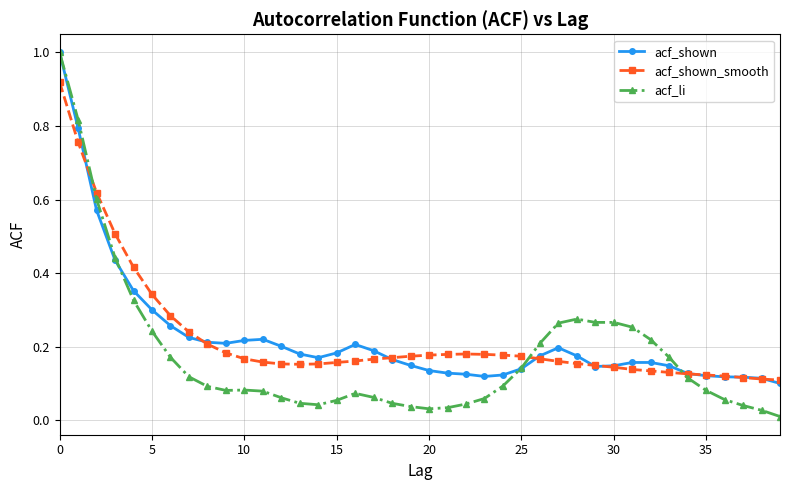

True or false: acf_shown_smooth has more than 0 interior local peaks.

True